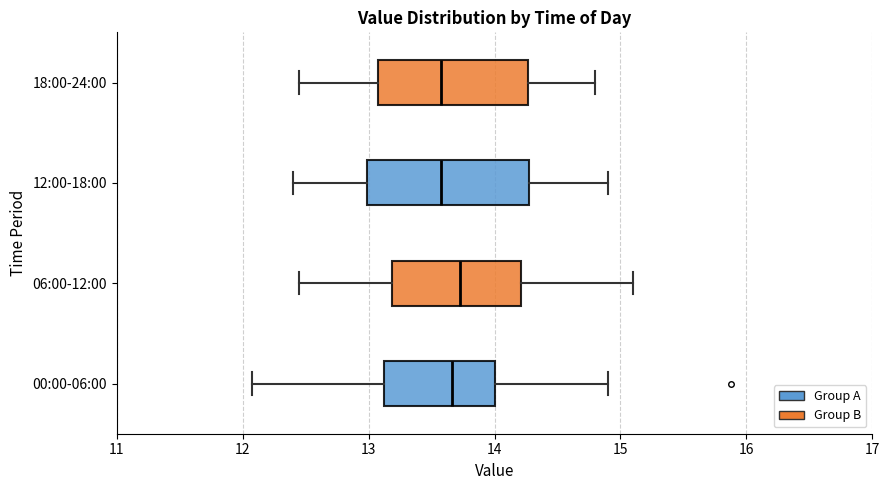

Reading bottom to top, read every box against the x-axis: the position of its median line, the range the box covers, and the ends of its whiskers. The values are not printed on the chart, so give them approximately, as read against the axis.

00:00-06:00: median 13.7, box 13.1 to 14.0, whiskers 12.1 to 14.9
06:00-12:00: median 13.7, box 13.2 to 14.2, whiskers 12.5 to 15.1
12:00-18:00: median 13.6, box 13.0 to 14.3, whiskers 12.4 to 14.9
18:00-24:00: median 13.6, box 13.1 to 14.3, whiskers 12.5 to 14.8